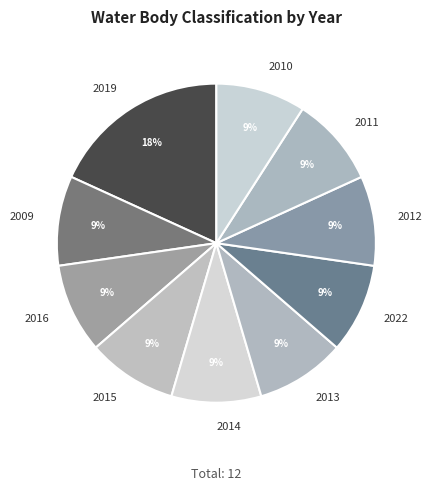

To the nearest percent, what portion does 2014 represent?

9%